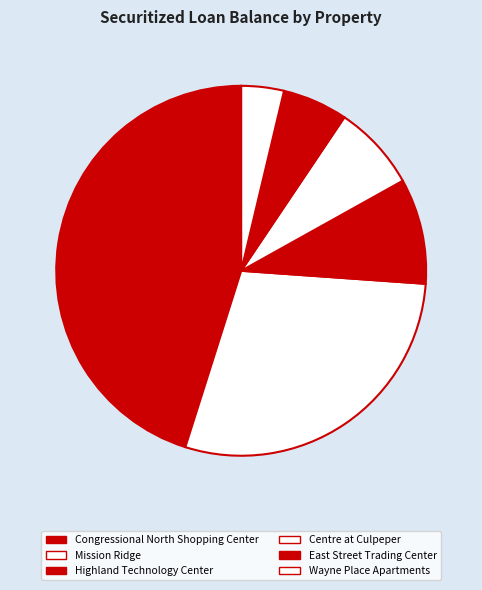

Which slice is the smallest?

Wayne Place Apartments